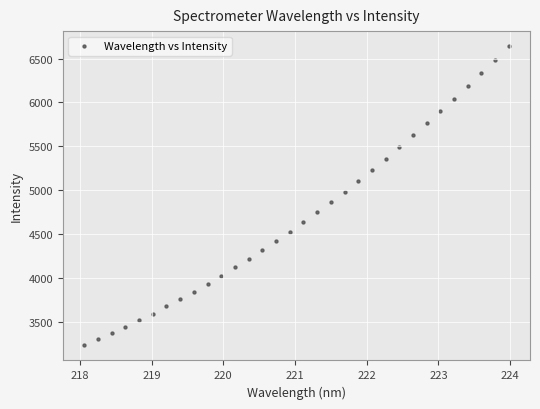

What is the range of X values (max minus min)?

5.9